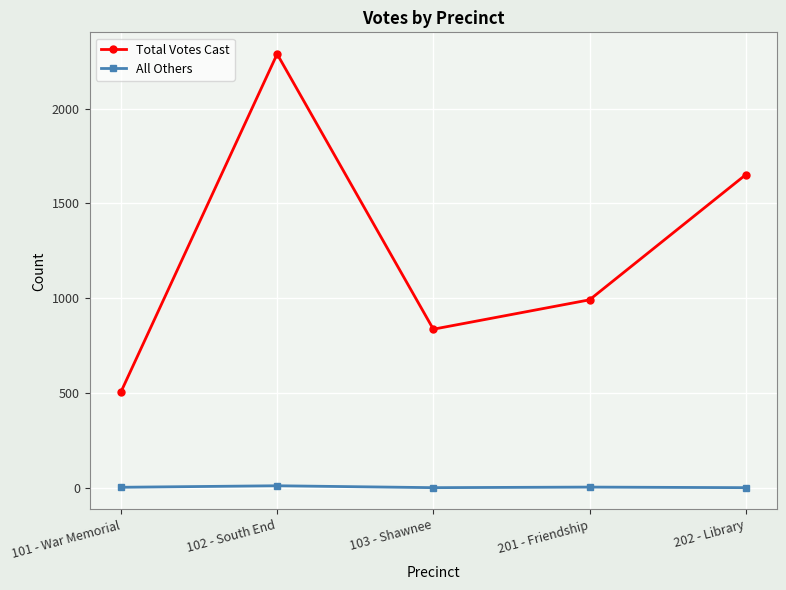

True or false: All Others and Total Votes Cast cross at least once.

False